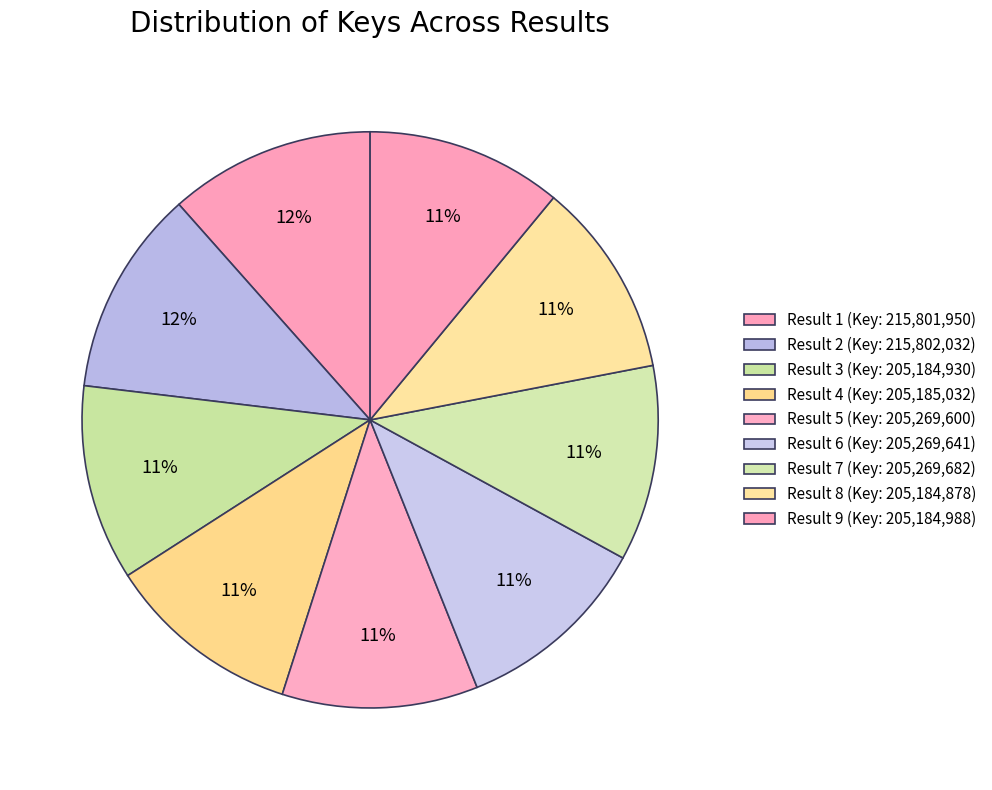

What is the smallest slice in the pie chart?

8